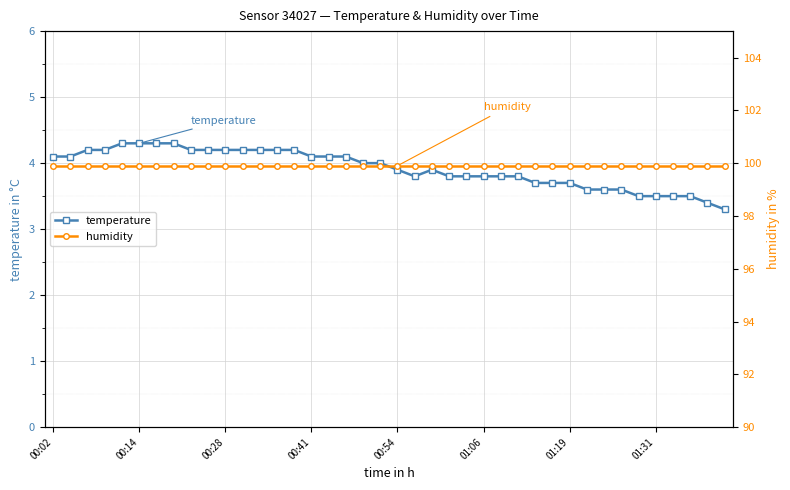

True or false: temperature has a value of 4.1 at 00:41.

True